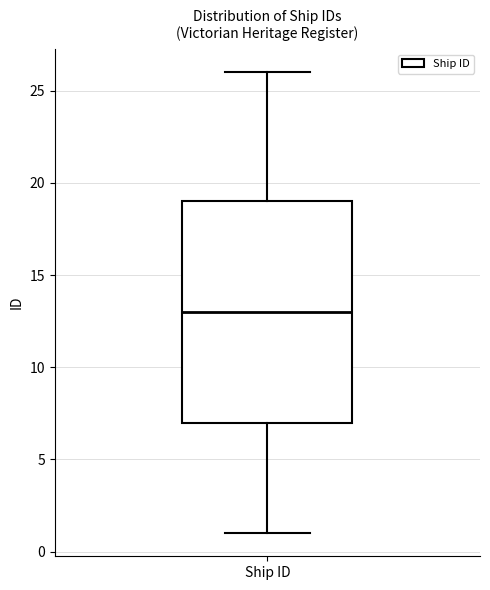

Where is the lower edge of the box for Ship ID on the y-axis? The values are not printed on the chart, so give them approximately, as read against the axis.

7